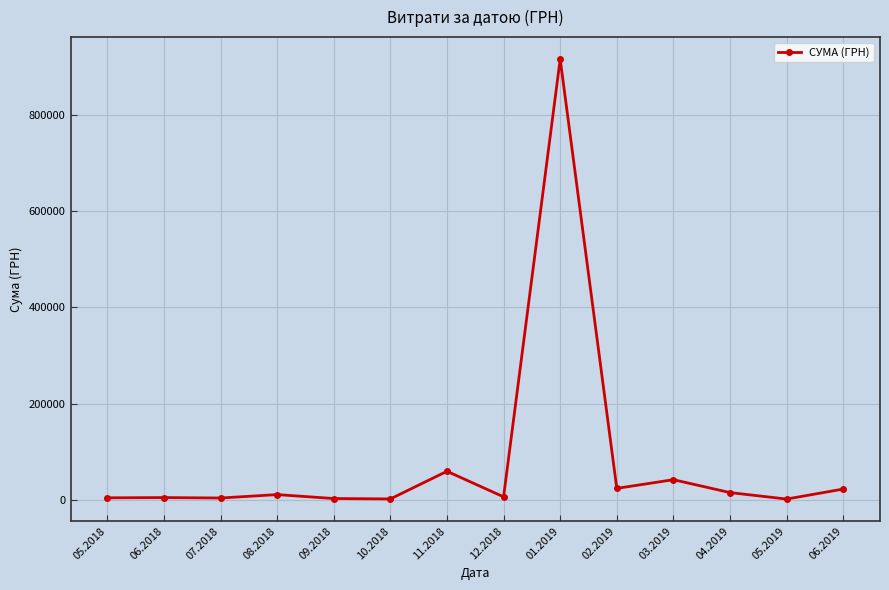

Approximately how many times larger is the value at 04.2019 compared to 06.2019?

0.7